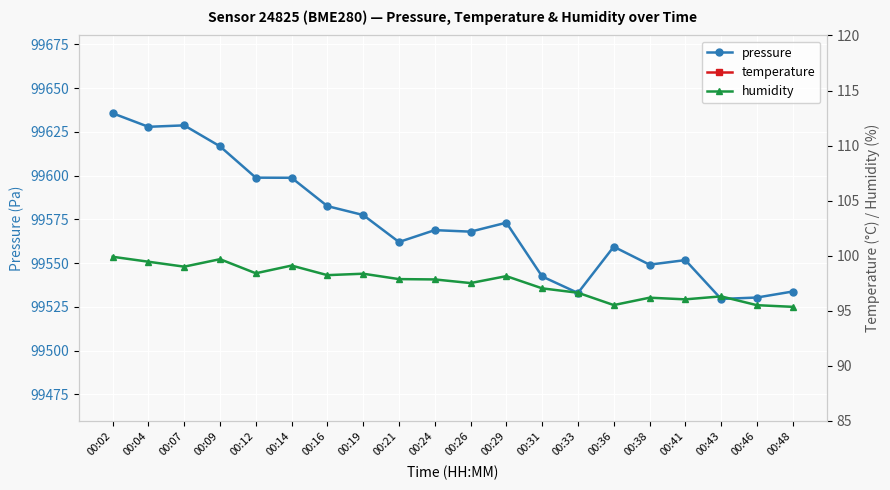

At 00:46, list the series in order from largest to smallest.

pressure, humidity, temperature